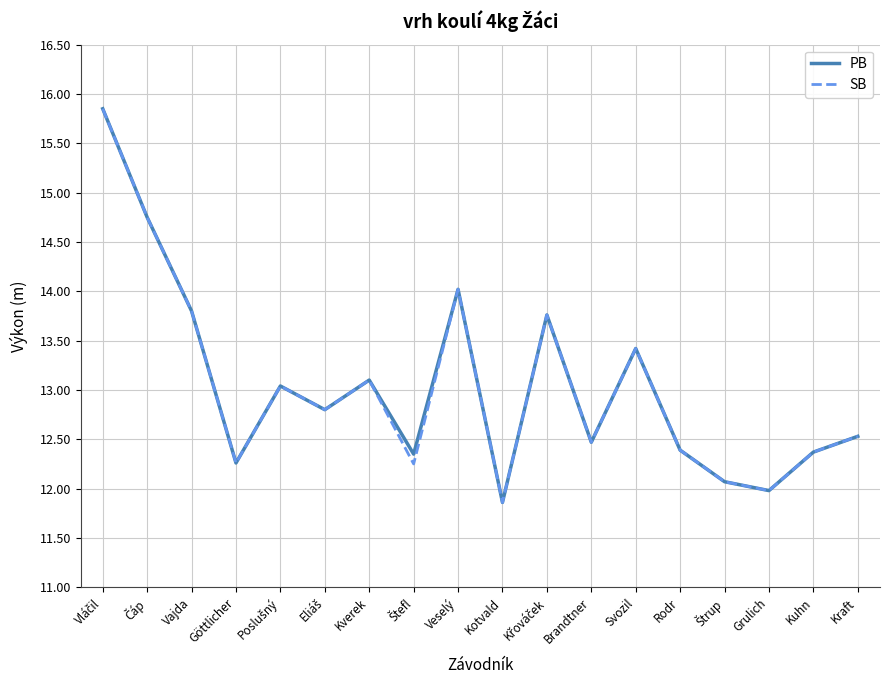

Is it true that PB equals 18.9 at Kverek?

False